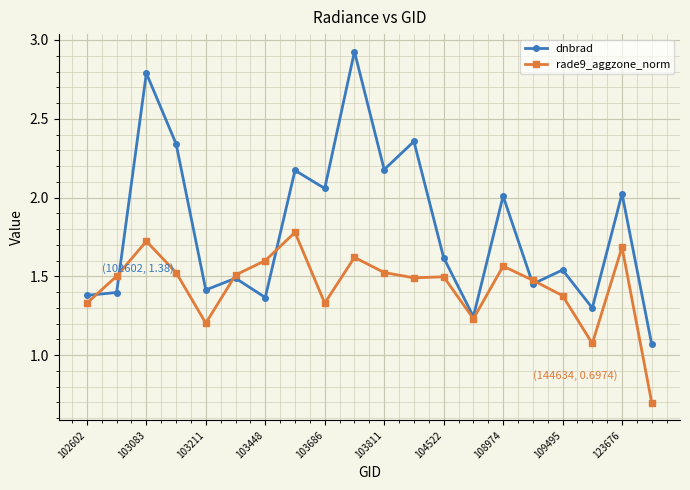

Count the number of categories in the chart.

20